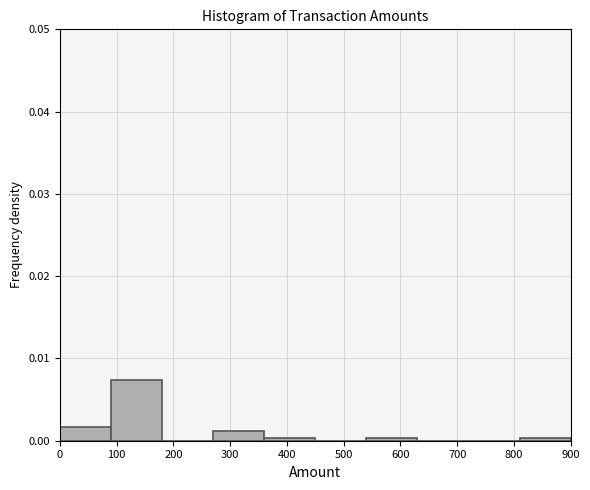

How tall is the bar that spans 90 to 180 on the x-axis? The values are not printed on the chart, so give them approximately, as read against the axis.

0.007